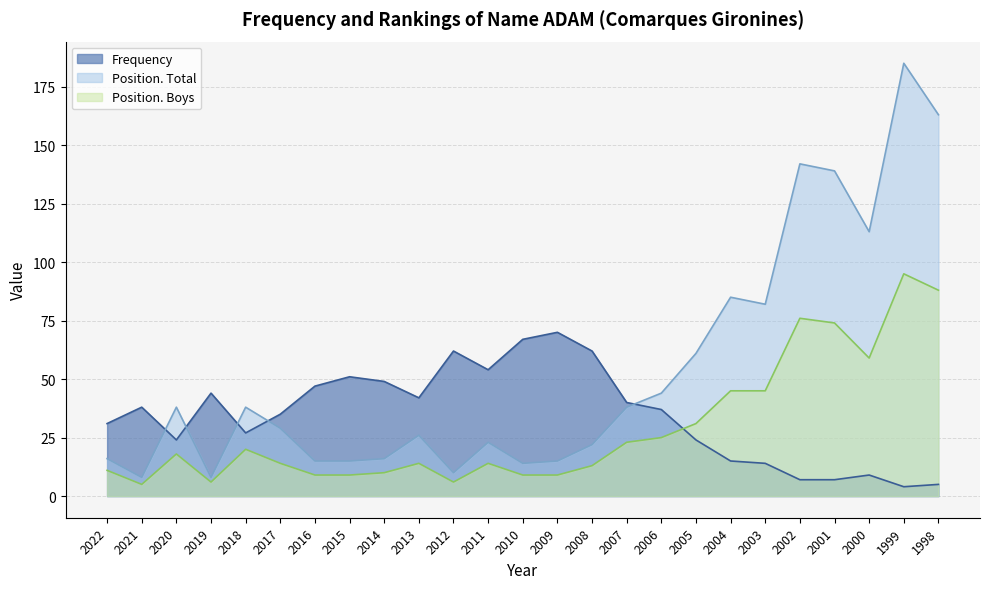

What is the value of the Position. Total point at the 25th from the left?

163